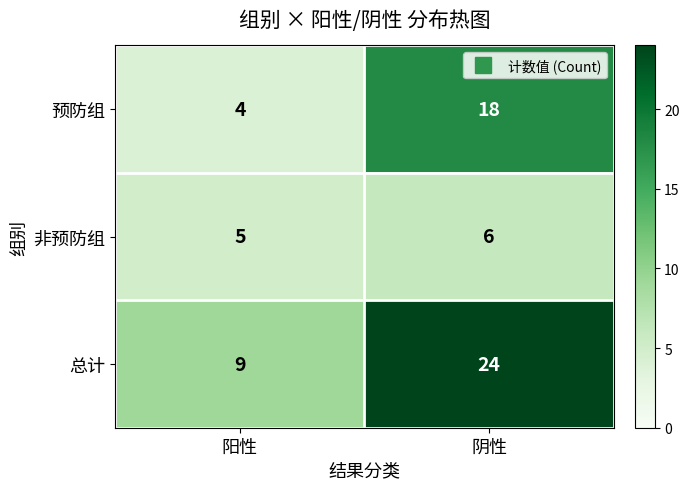

List the series in order of their overall mean, highest first.

总计, 预防组, 非预防组